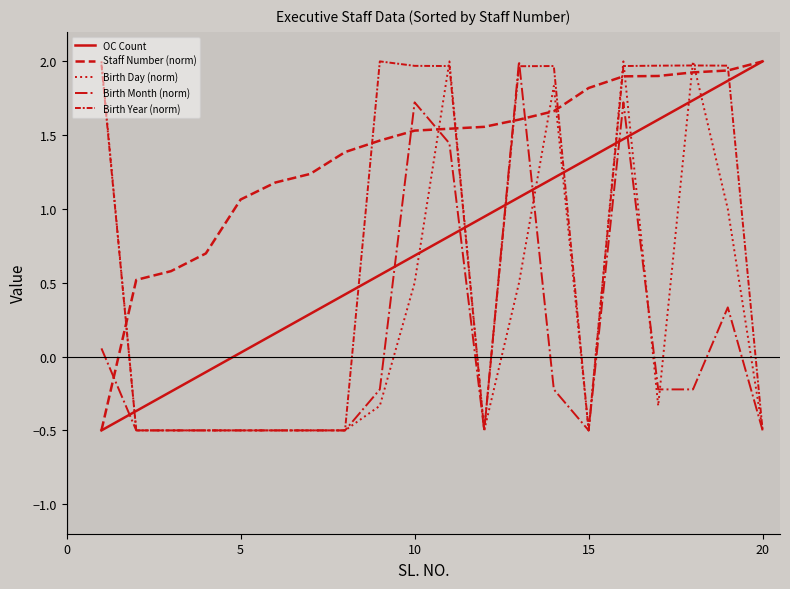

How many lines are shown in the chart?

5